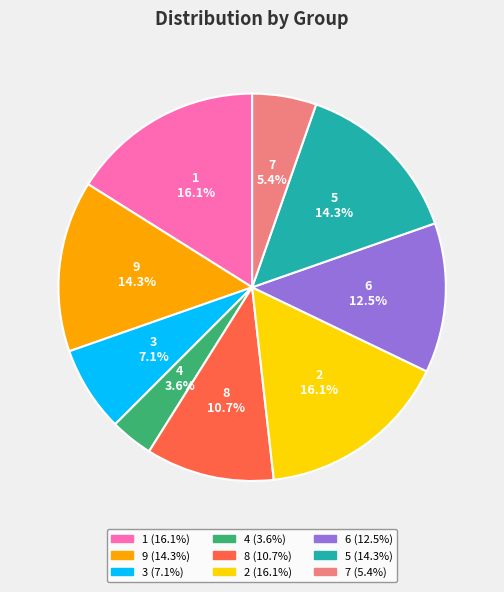

Is the sum of 5 and 7 greater than half?

No